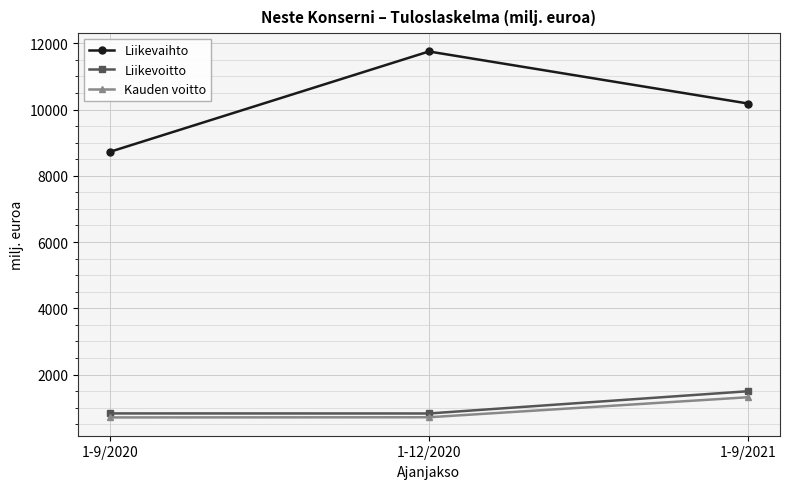

At which category is the sum across all series the highest?

1-12/2020